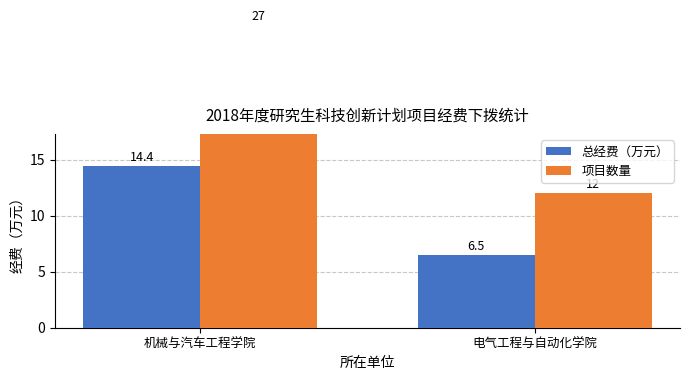

What is the smallest value displayed?

6.5